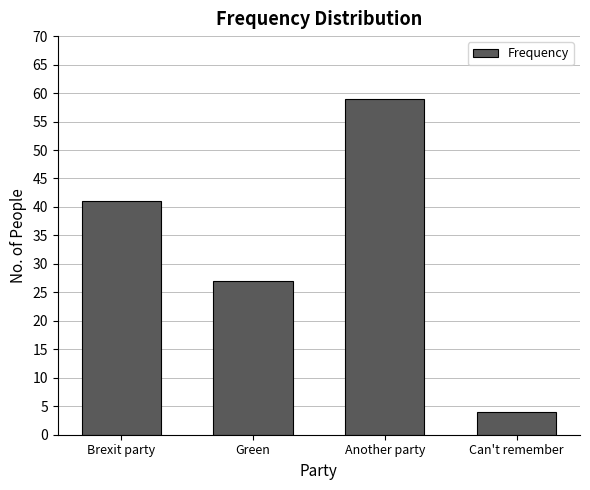

How many values are between 27 and 59?

3